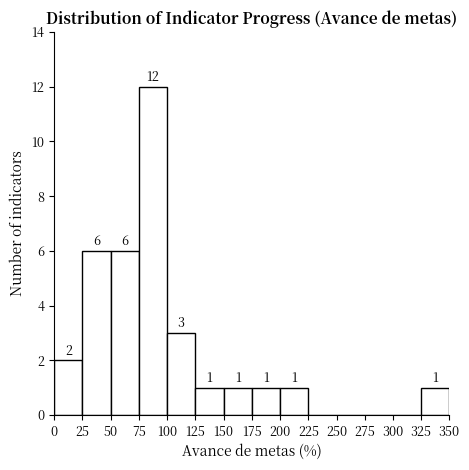

Over which range of the x-axis is the bar tallest?

75 to 100